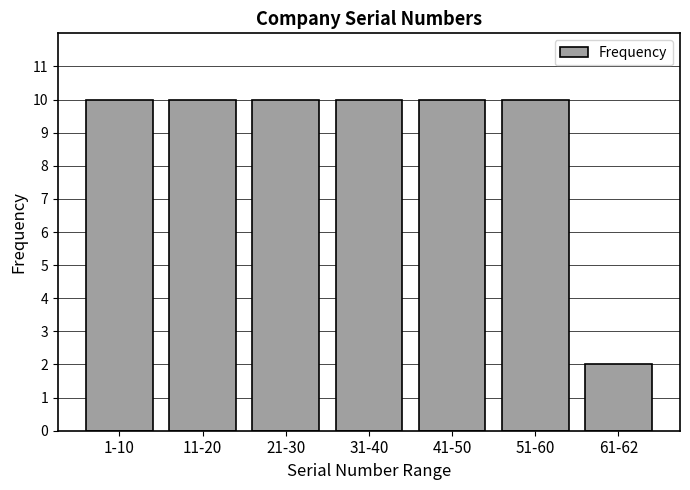

Reading left to right, extract all data points from this chart.

10	10	10	10	10	10	2